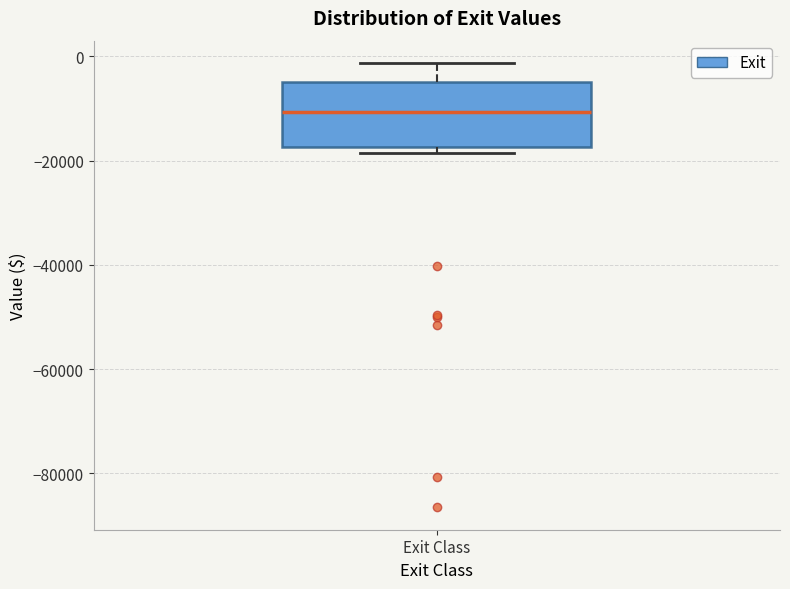

Transcribe this box plot: give where the median line is, the range the box spans, and where the two whiskers end, as read against the y-axis. The values are not printed on the chart, so give them approximately, as read against the axis.

median -10000, box -18000 to -4000, whiskers -18000 (just below the box's lower edge) to -2000